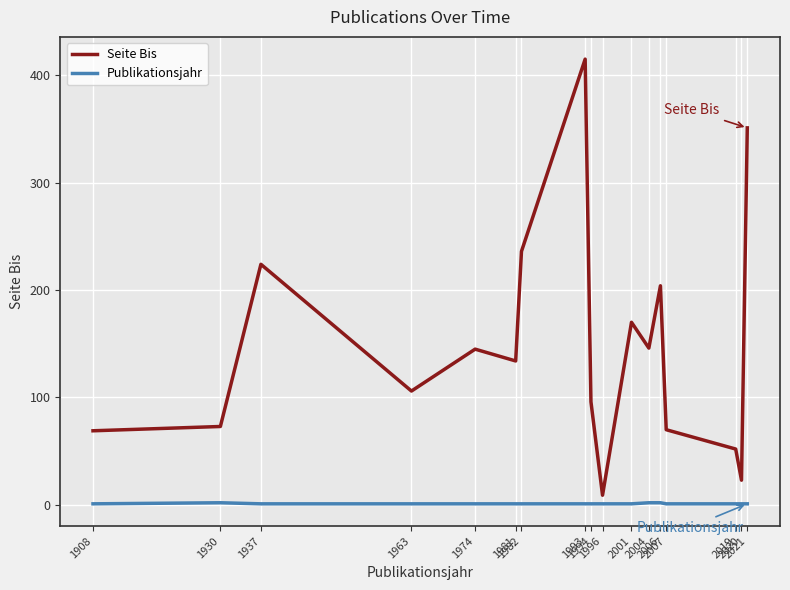

What is the total value across all series at 2004?

148